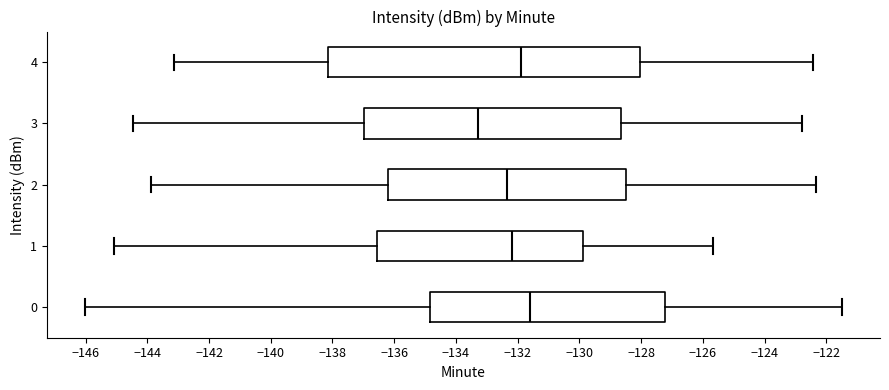

Reading bottom to top, read every box against the x-axis: the position of its median line, the range the box covers, and the ends of its whiskers. The values are not printed on the chart, so give them approximately, as read against the axis.

0: median -131.6, box -134.8 to -127.2, whiskers -146.0 to -121.4
1: median -132.2, box -136.6 to -129.8, whiskers -145.0 to -125.6
2: median -132.4, box -136.2 to -128.4, whiskers -143.8 to -122.4
3: median -133.2, box -137.0 to -128.6, whiskers -144.4 to -122.8
4: median -131.8, box -138.2 to -128.0, whiskers -143.2 to -122.4